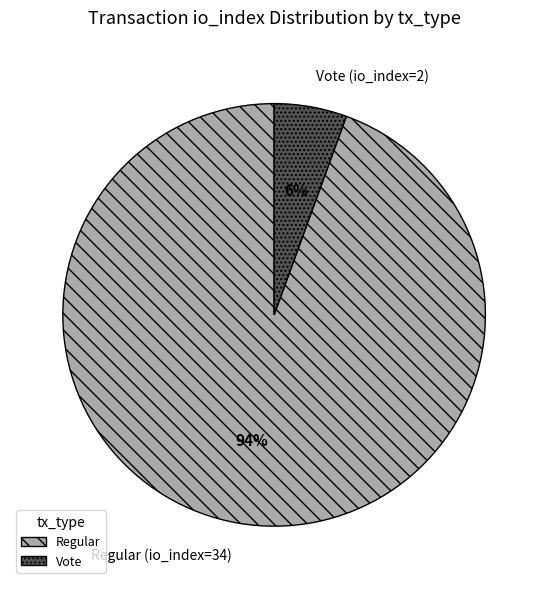

To the nearest percent, what percentage of the pie is Regular (io_index=34)?

94%